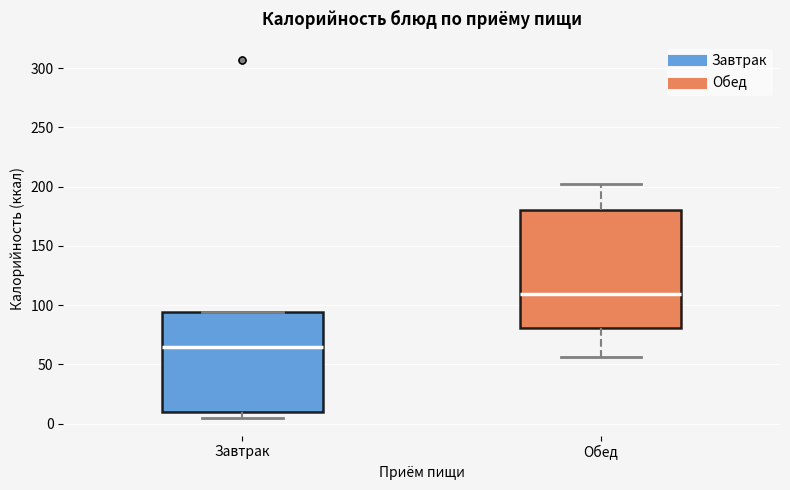

Where is the lower edge of the box for Обед on the y-axis? The values are not printed on the chart, so give them approximately, as read against the axis.

80